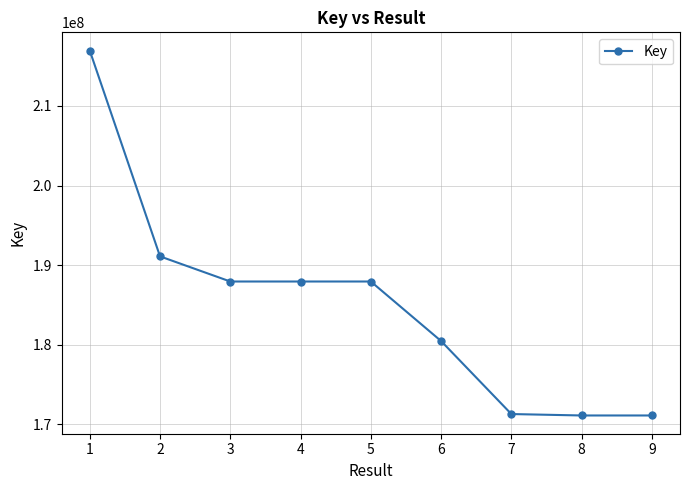

Does the chart have visible grid lines?

Yes